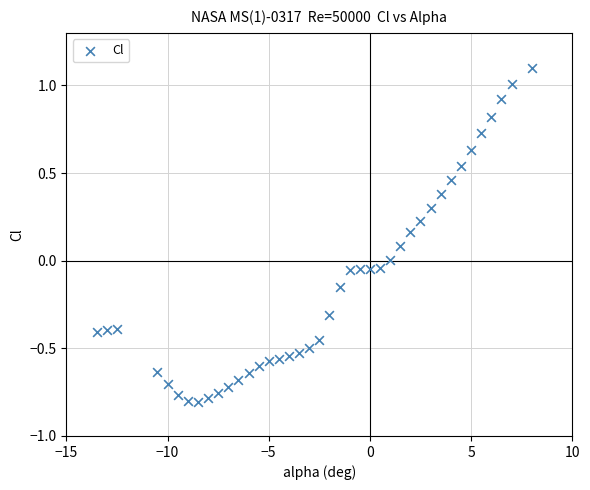

What is the range of X values (max minus min)?

21.5